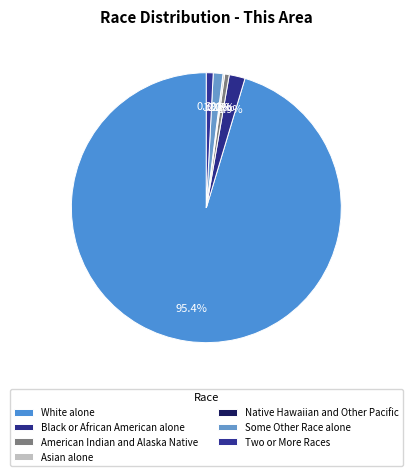

The Some Other Race alone slice represents 1% of the pie. True or false?

True